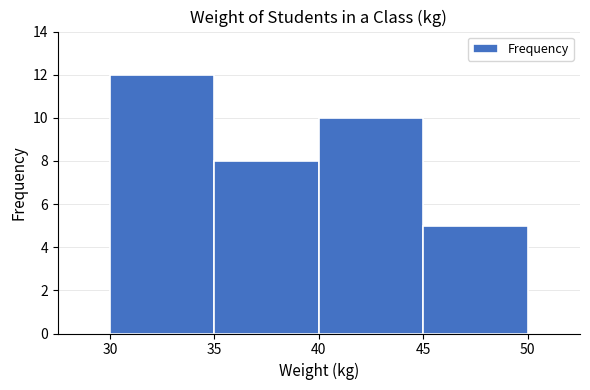

Reading left to right, transcribe this chart: for each bar, give the range it covers on the x-axis and its height. The values are not printed on the chart, so give them approximately, as read against the axis.

30 to 35: 12
35 to 40: 8
40 to 45: 10
45 to 50: 5